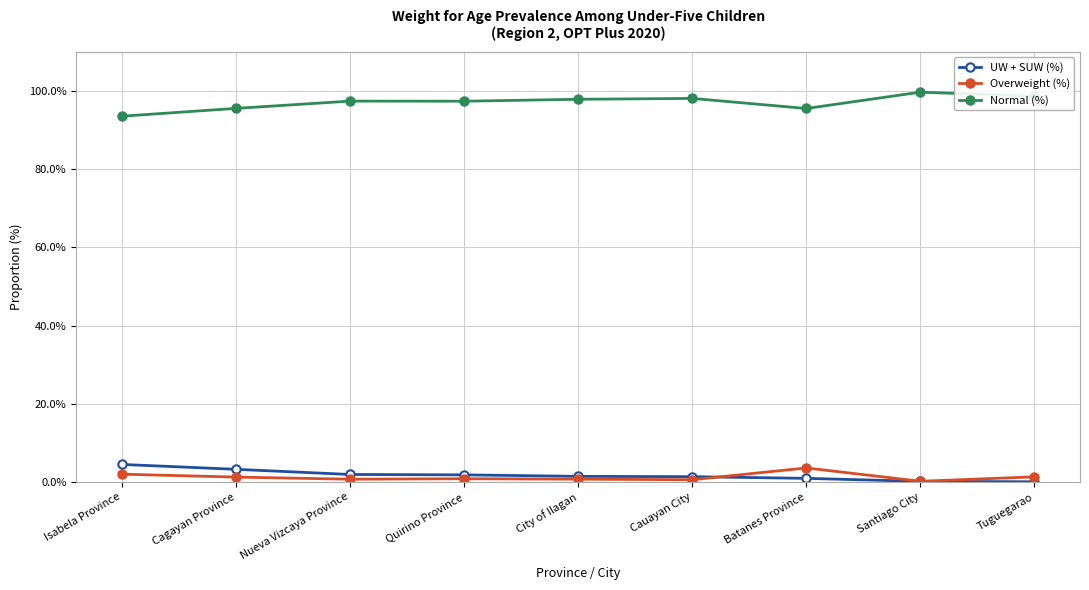

What is the highest value of the Overweight (%) series?

3.6